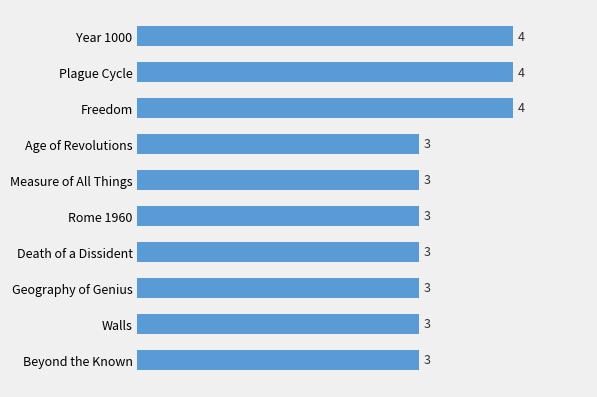

The chart shows a value of 4 at Measure of All Things. True or false?

False